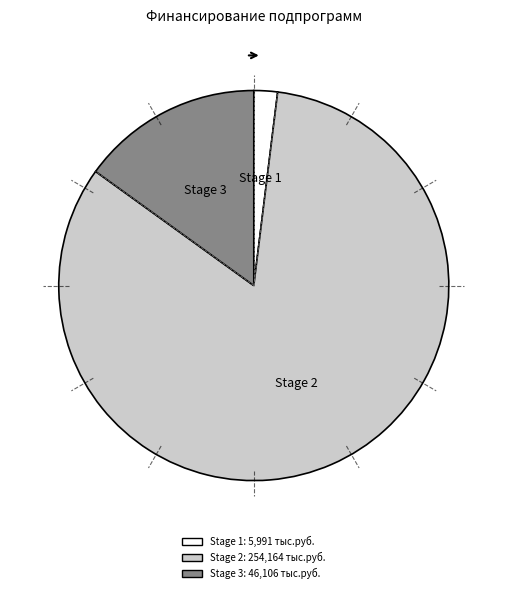

How many slices are in this pie chart?

3